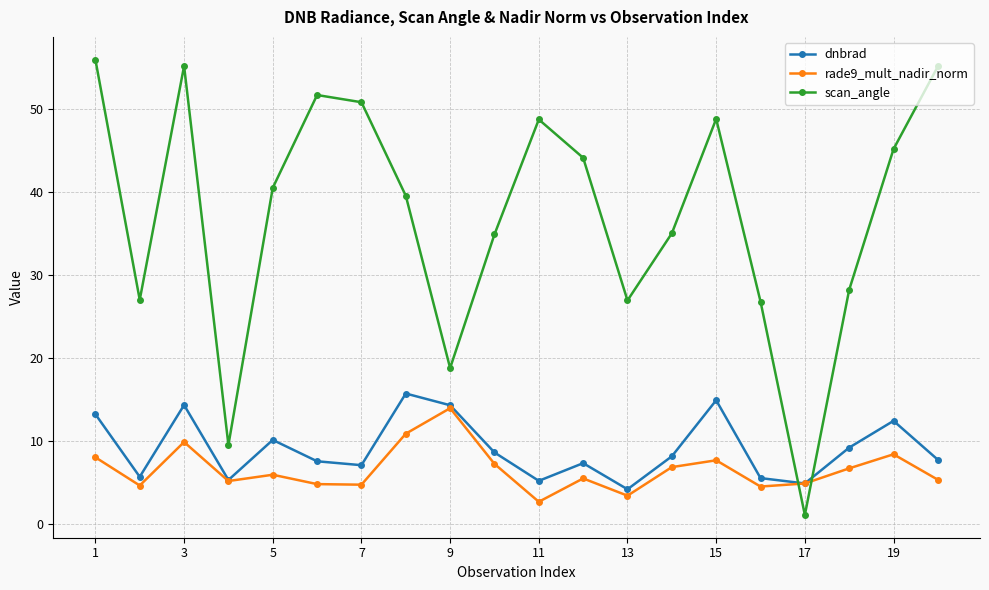

Which series has the widest spread of values?

scan_angle